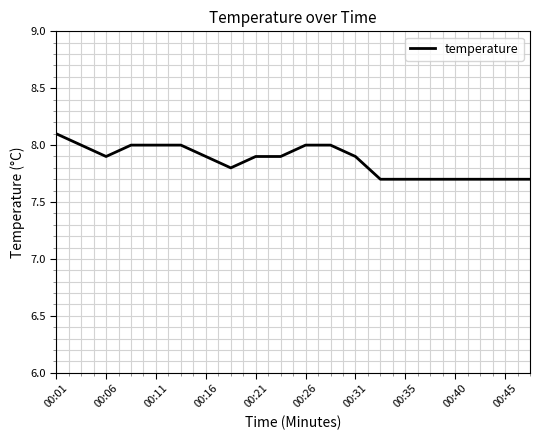

What is the maximum value shown in the chart?

8.1